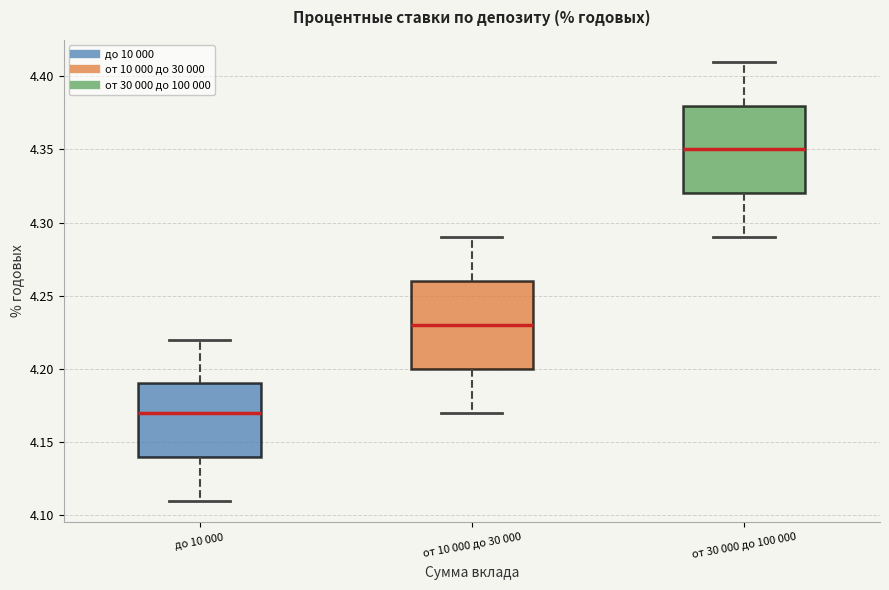

Reading left to right, read every box against the y-axis: the position of its median line, the range the box covers, and the ends of its whiskers. The values are not printed on the chart, so give them approximately, as read against the axis.

до 10 000: median 4.17, box 4.14 to 4.19, whiskers 4.11 to 4.22
от 10 000 до 30 000: median 4.23, box 4.20 to 4.26, whiskers 4.17 to 4.29
от 30 000 до 100 000: median 4.35, box 4.32 to 4.38, whiskers 4.29 to 4.41